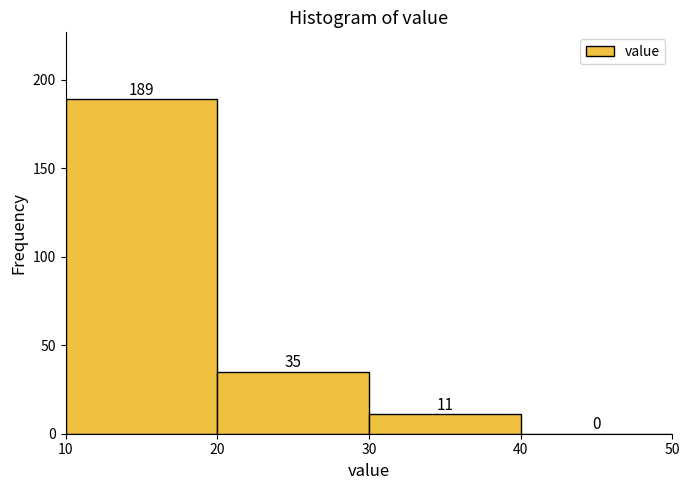

Reading left to right, transcribe this chart: for each bar, give the range it covers on the x-axis and its height.

10 to 20: 189
20 to 30: 35
30 to 40: 11
40 to 50: 0